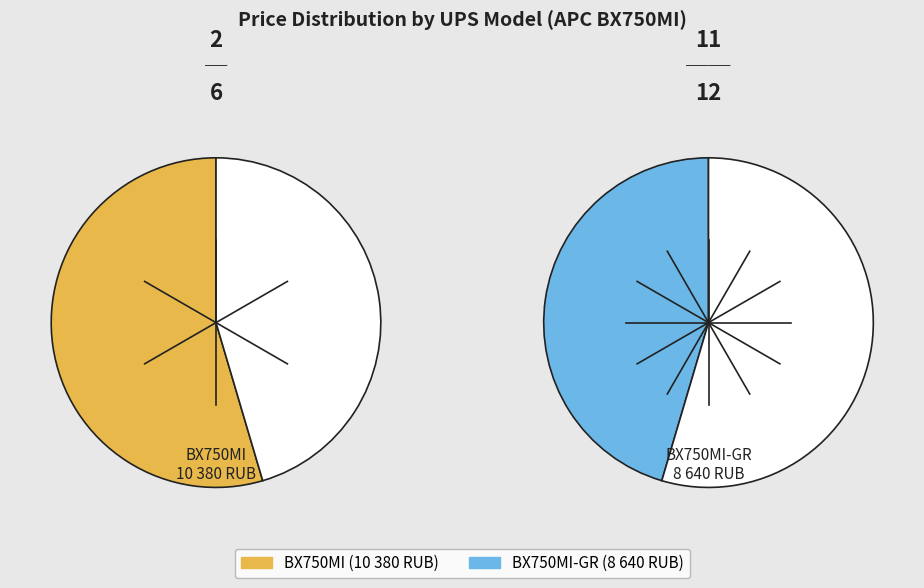

Approximately how many times larger is the value at BX750MI compared to BX750MI-GR?

1.2